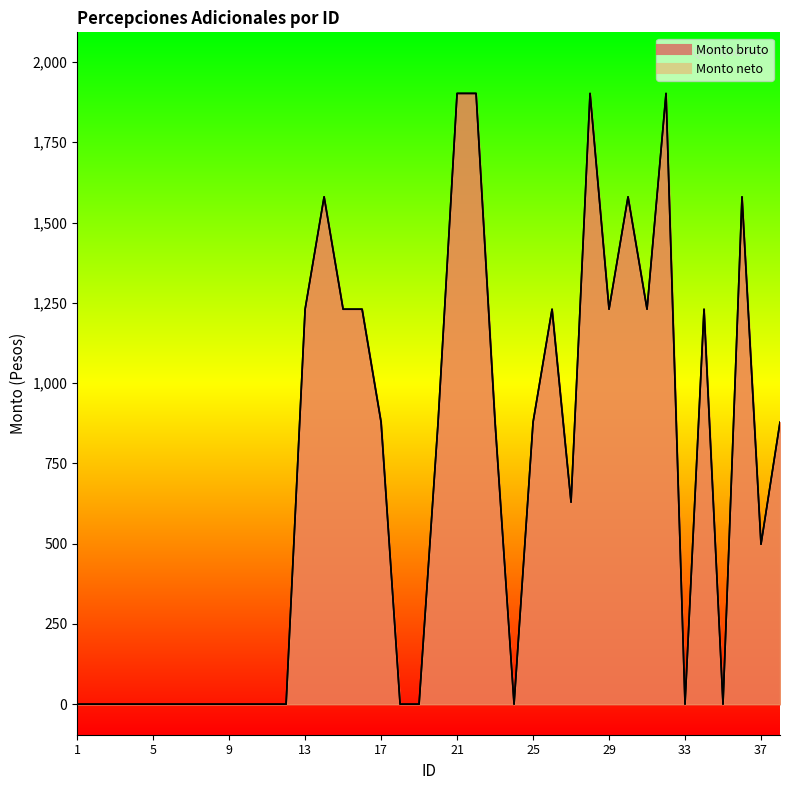

True or false: Monto neto and Monto bruto intersect in this chart.

False